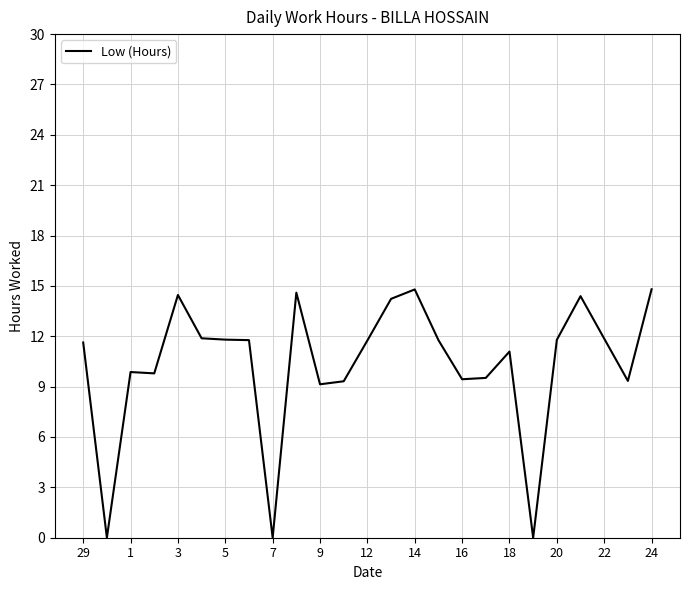

What is the greatest value displayed?

14.8